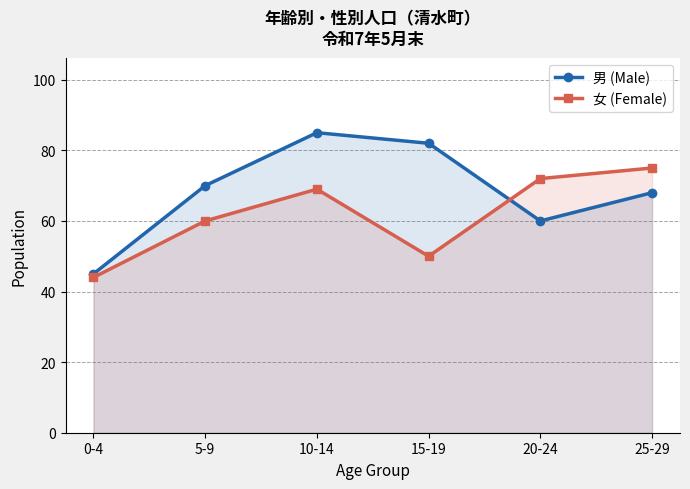

What is the greatest value displayed?

85